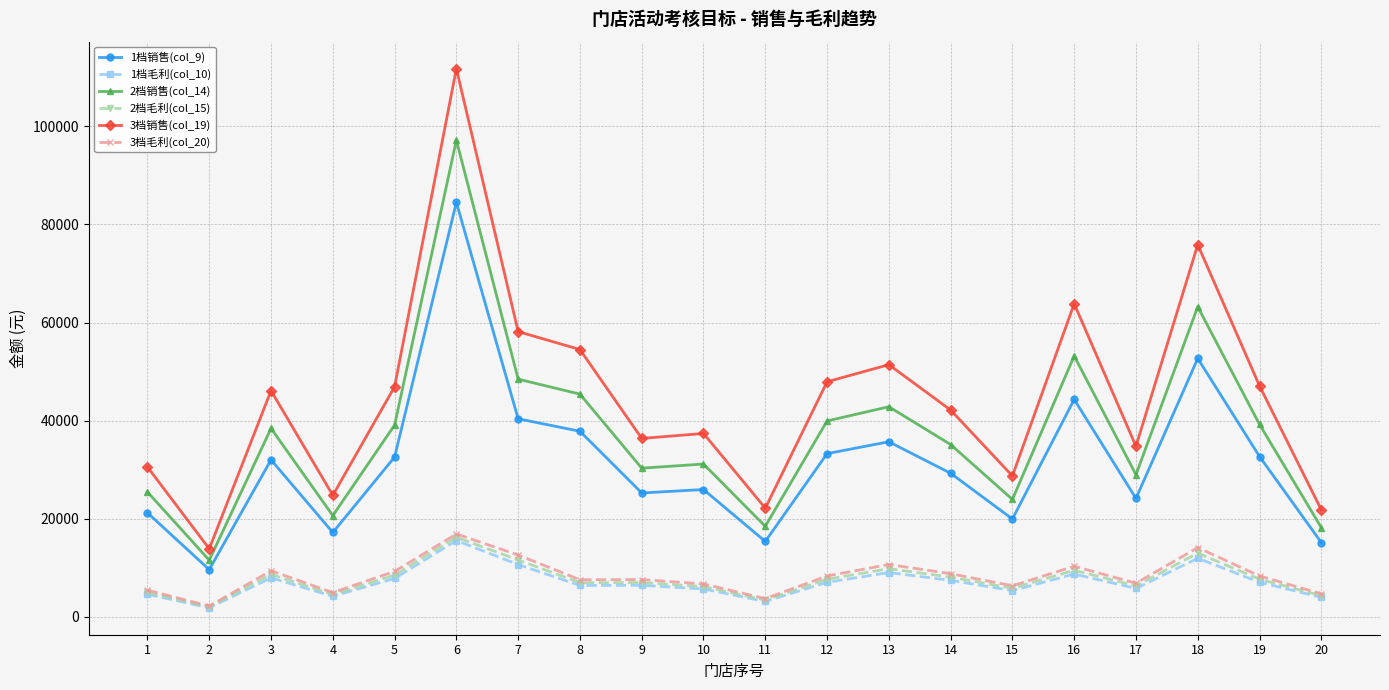

What is the value of the 2档毛利(col_15) point at the 8th from the left?

6979.5